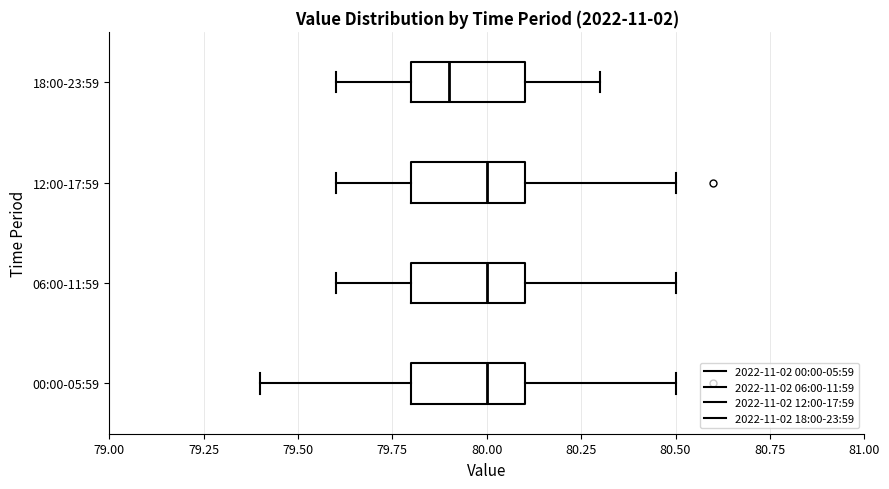

Reading bottom to top, read every box against the x-axis: the position of its median line, the range the box covers, and the ends of its whiskers. The values are not printed on the chart, so give them approximately, as read against the axis.

00:00-05:59: median 80.0, box 79.8 to 80.1, whiskers 79.4 to 80.5
06:00-11:59: median 80.0, box 79.8 to 80.1, whiskers 79.6 to 80.5
12:00-17:59: median 80.0, box 79.8 to 80.1, whiskers 79.6 to 80.5
18:00-23:59: median 79.9, box 79.8 to 80.1, whiskers 79.6 to 80.3